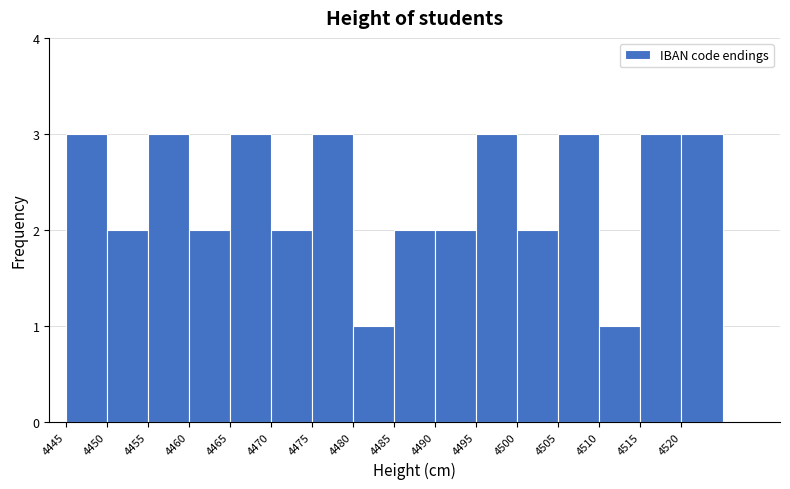

How tall is the bar that spans 4460 to 4465 on the x-axis? The values are not printed on the chart, so give them approximately, as read against the axis.

2